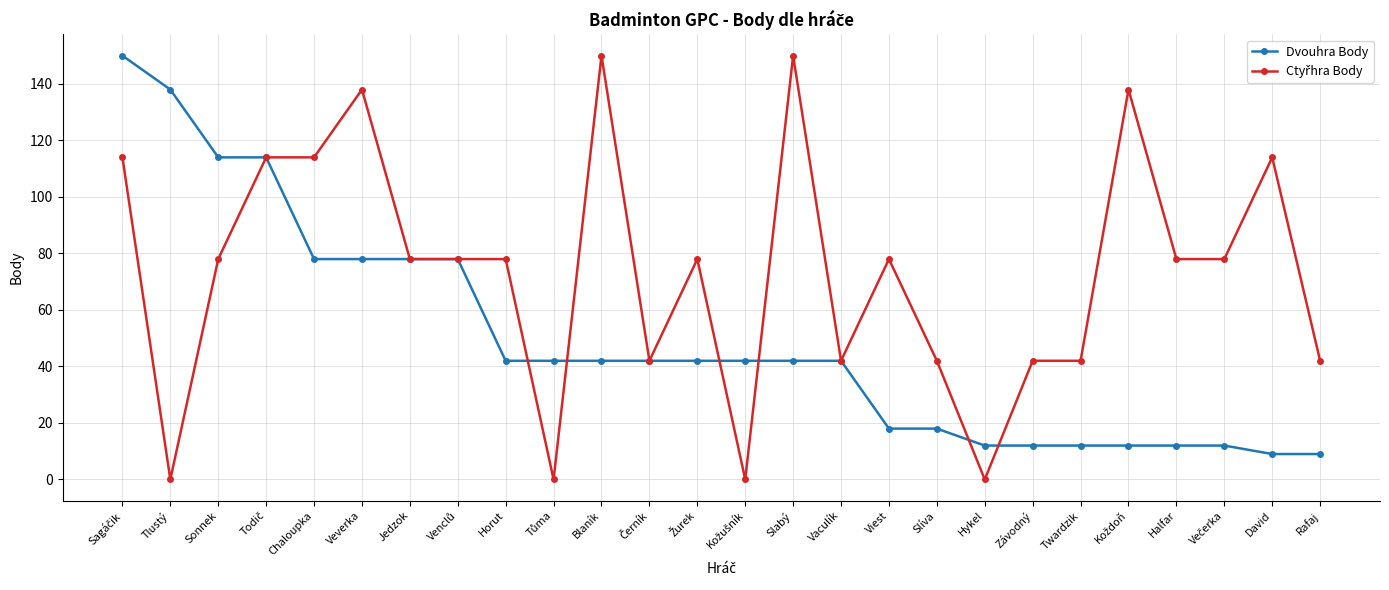

What is the lowest value of the Dvouhra Body series?

9